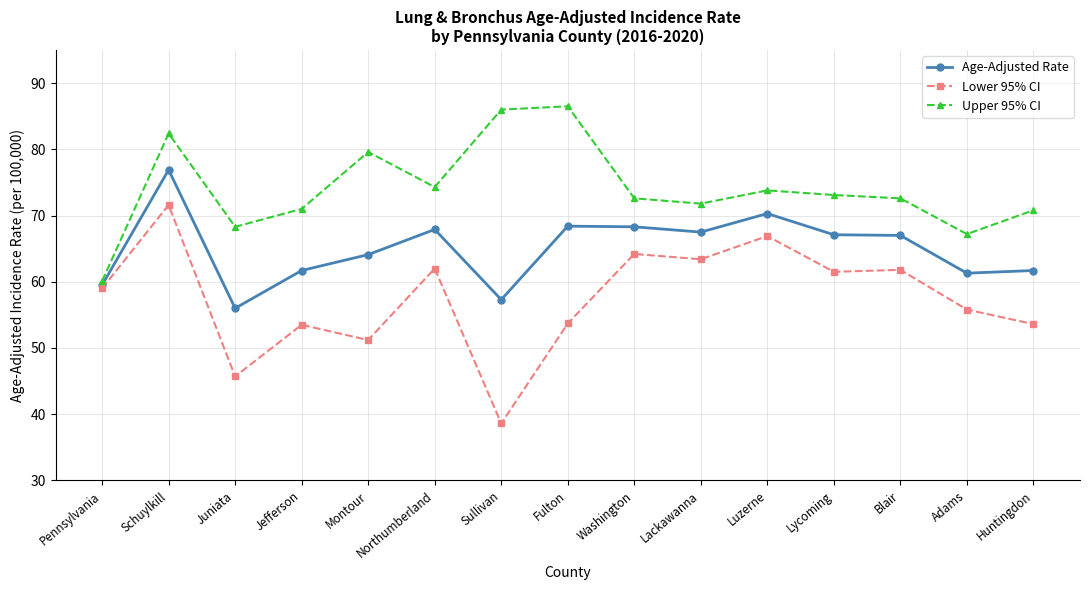

Rank the series at Northumberland from highest to lowest value.

Upper 95% CI, Age-Adjusted Rate, Lower 95% CI